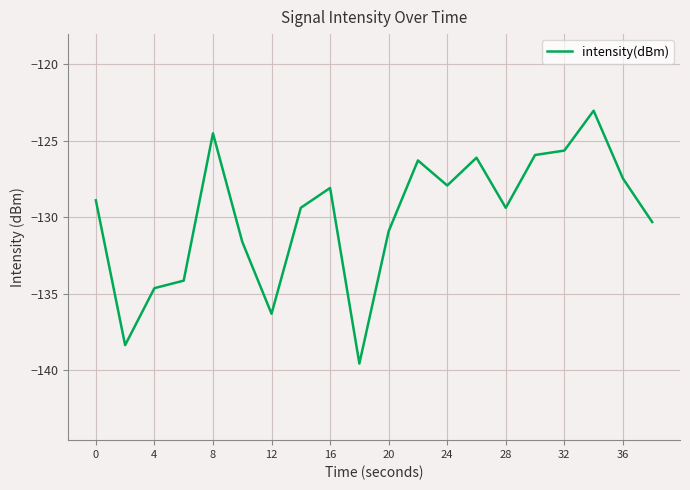

What is the difference between the second highest and minimum values?

15.0